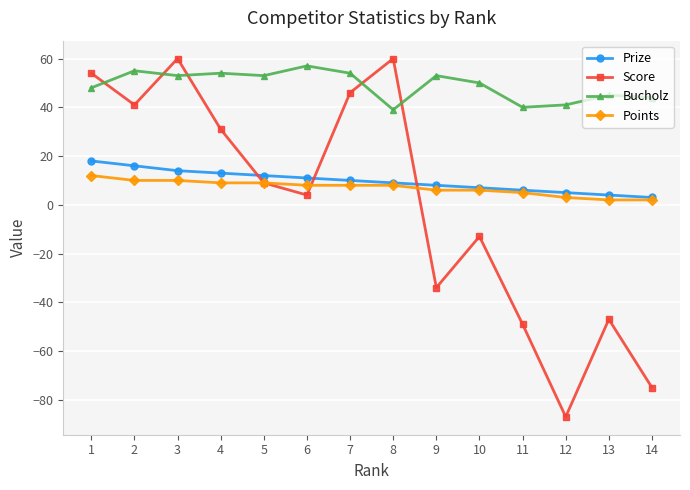

What value does the Score series have at 9?

-34